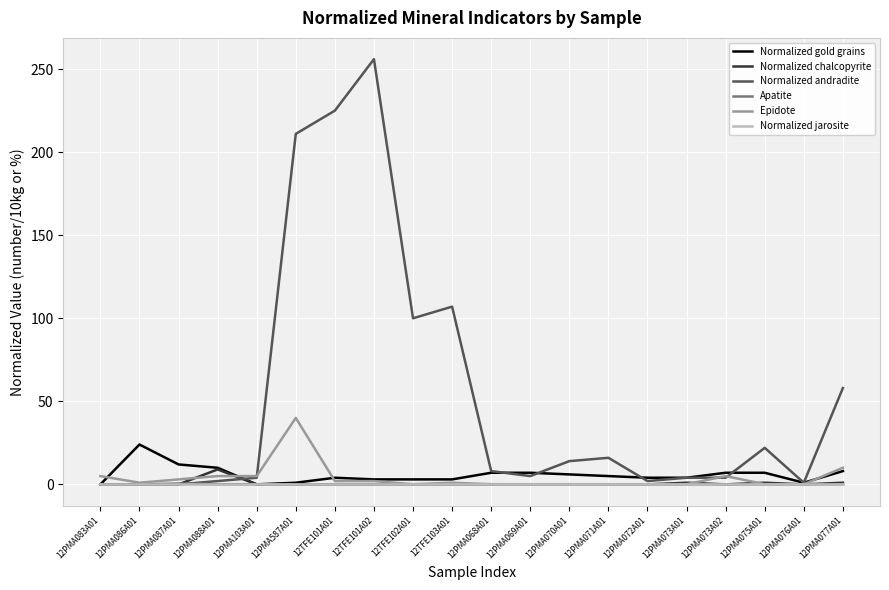

Which series changed the most between 12PMA103A01 and 12TFE102A01?

Normalized andradite